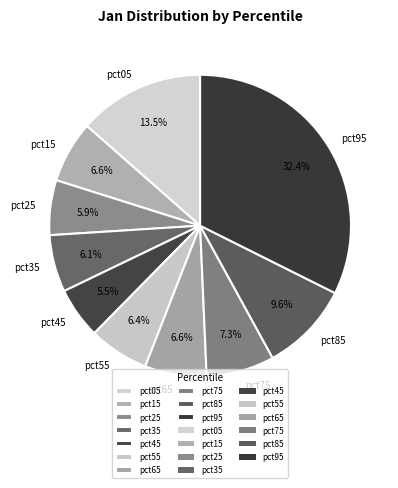

True or false: pct45 accounts for 11% of the total.

False